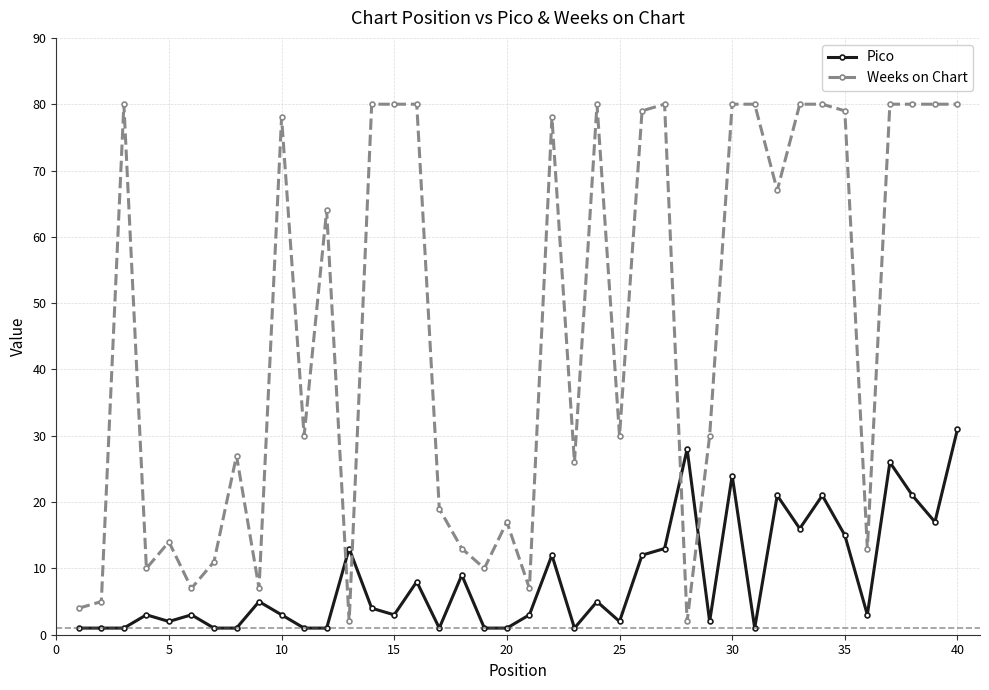

Which series has the largest total across all categories?

Weeks on Chart